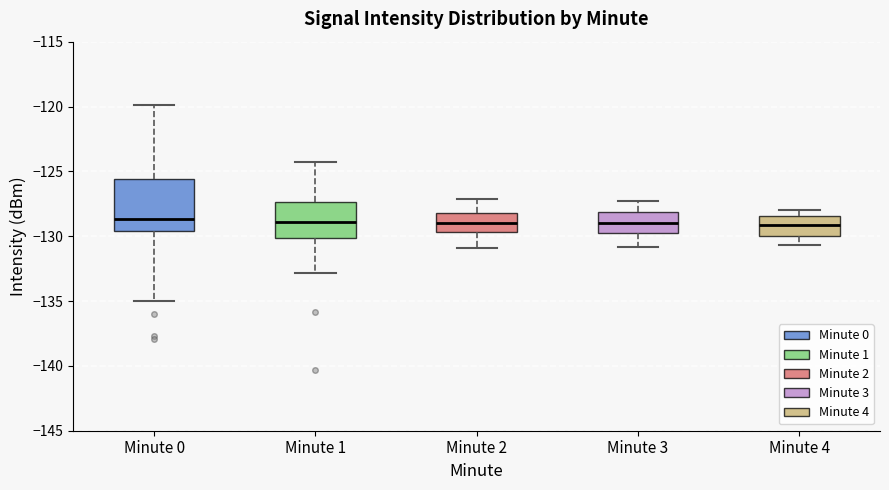

Reading left to right, read every box against the y-axis: the position of its median line, the range the box covers, and the ends of its whiskers. The values are not printed on the chart, so give them approximately, as read against the axis.

Minute 0: median -128.5, box -129.5 to -125.5, whiskers -135.0 to -120.0
Minute 1: median -129.0, box -130.0 to -127.5, whiskers -133.0 to -124.5
Minute 2: median -129.0, box -129.5 to -128.0, whiskers -131.0 to -127.0
Minute 3: median -129.0, box -130.0 to -128.0, whiskers -131.0 to -127.5
Minute 4: median -129.0, box -130.0 to -128.5, whiskers -130.5 to -128.0